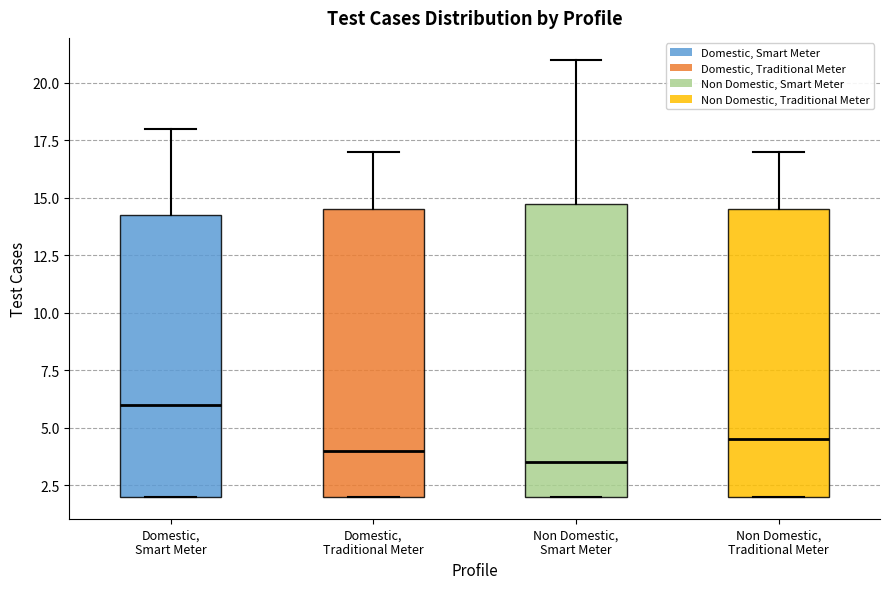

Where does the upper whisker of the box for Non Domestic, Smart Meter end on the y-axis? The values are not printed on the chart, so give them approximately, as read against the axis.

21.0